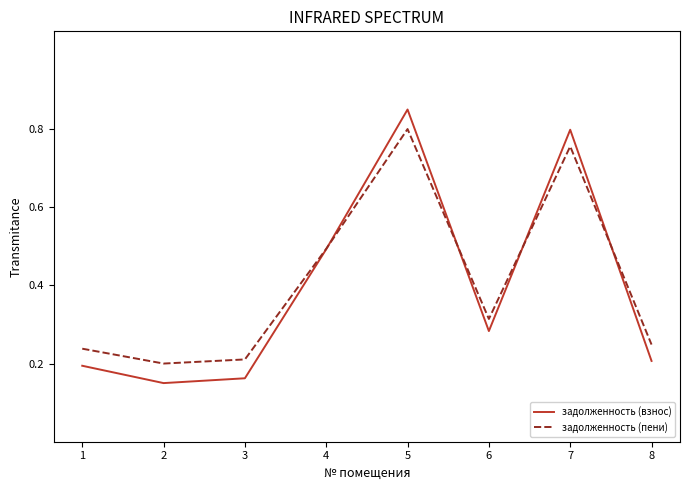

Which series has the largest range (max minus min)?

задолженность (взнос)